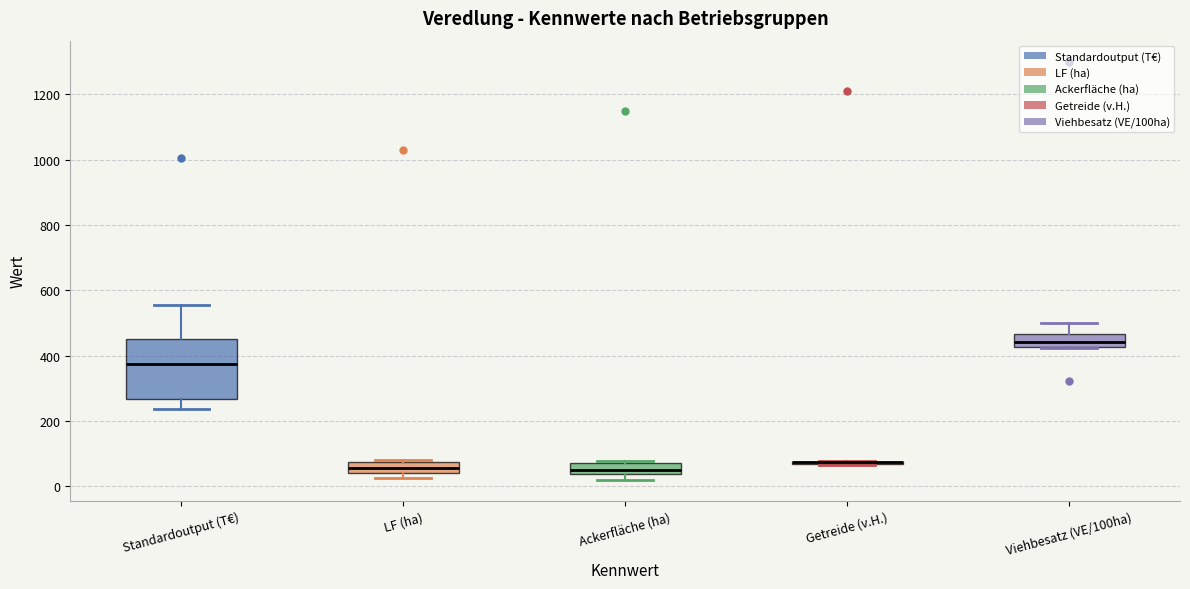

Reading left to right, read every box against the y-axis: the position of its median line, the range the box covers, and the ends of its whiskers. The values are not printed on the chart, so give them approximately, as read against the axis.

Standardoutput (T€): median 380, box 260 to 440, whiskers 240 to 560
LF (ha): median 60, box 40 to 80, whiskers 20 to 80 (just above the box's upper edge)
Ackerfläche (ha): median 60, box 40 to 80, whiskers 20 to 80 (just above the box's upper edge)
Getreide (v.H.): box collapsed to a line at 80, whiskers 60 to 80
Viehbesatz (VE/100ha): median 440, box 420 to 460, whiskers 420 to 500